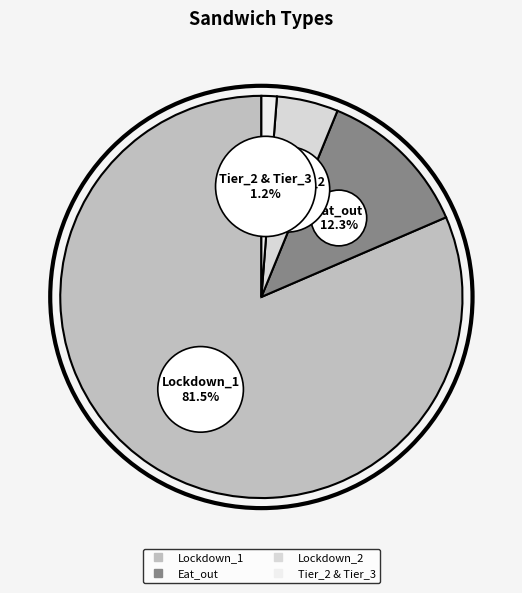

How many segments does this pie chart have?

4